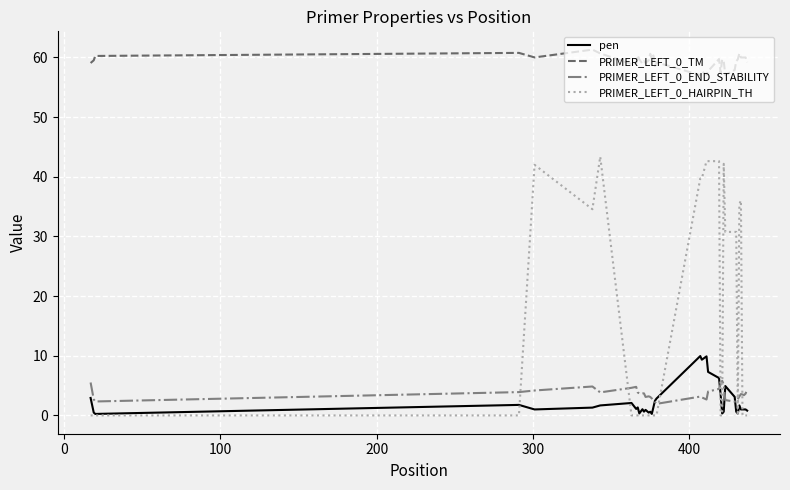

Which series has the largest total across all categories?

PRIMER_LEFT_0_TM